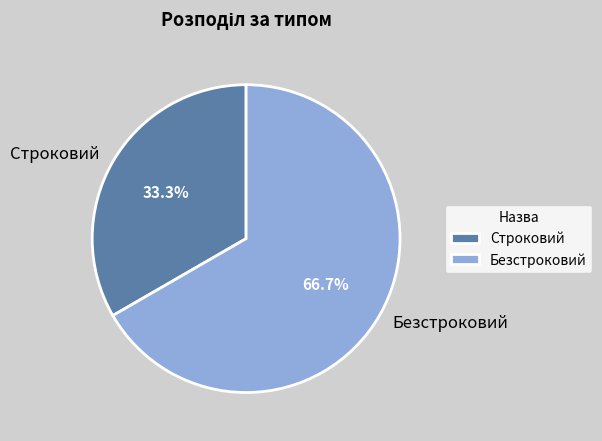

Approximately how many times larger is the value at Строковий compared to Безстроковий?

0.5